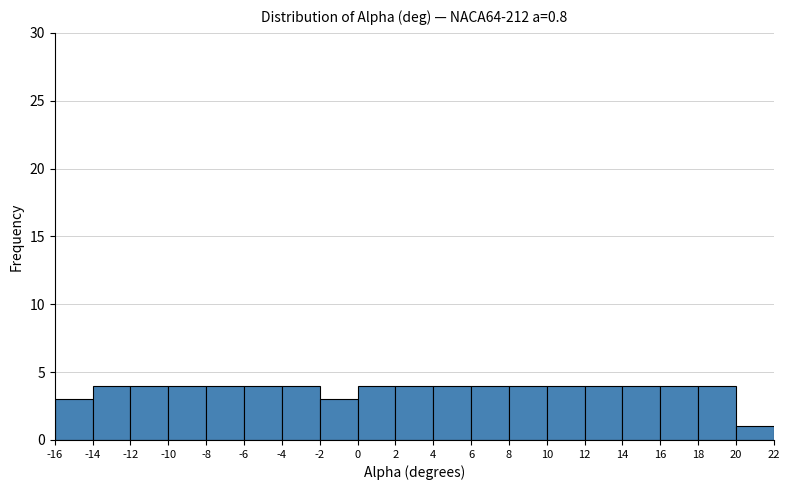

What is the height of the bar covering -10 to -8 on the x-axis? The values are not printed on the chart, so give them approximately, as read against the axis.

4